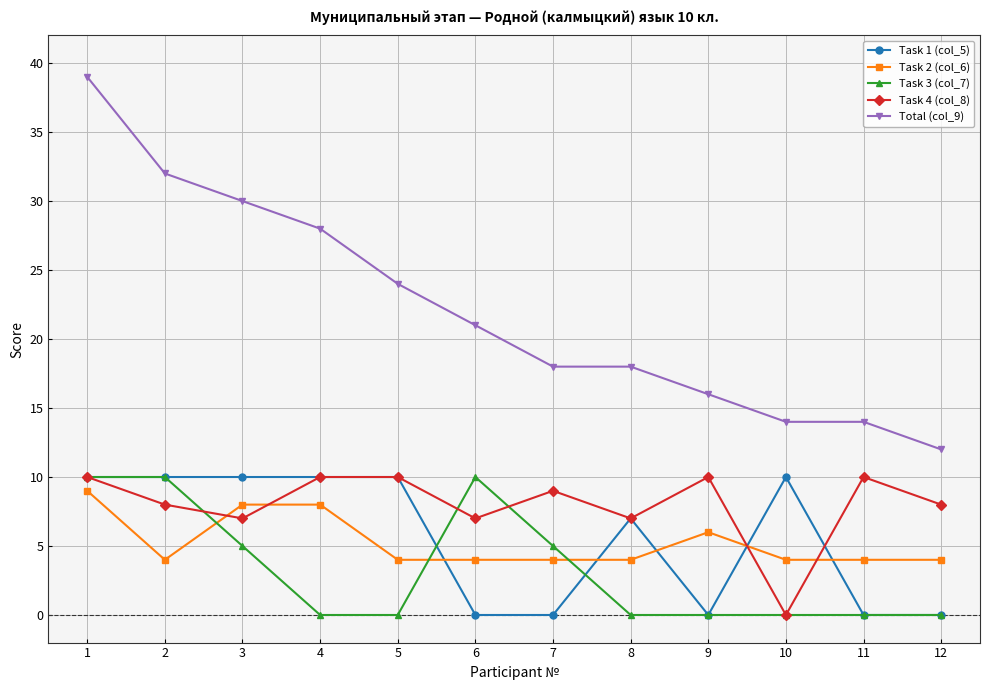

What is the value of the Task 4 (col_8) point at the 2nd from the left?

8